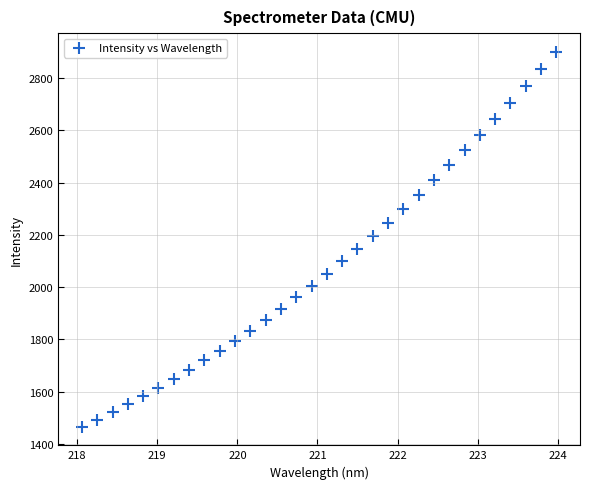

What is the range of Y values (max minus min)?

1434.6